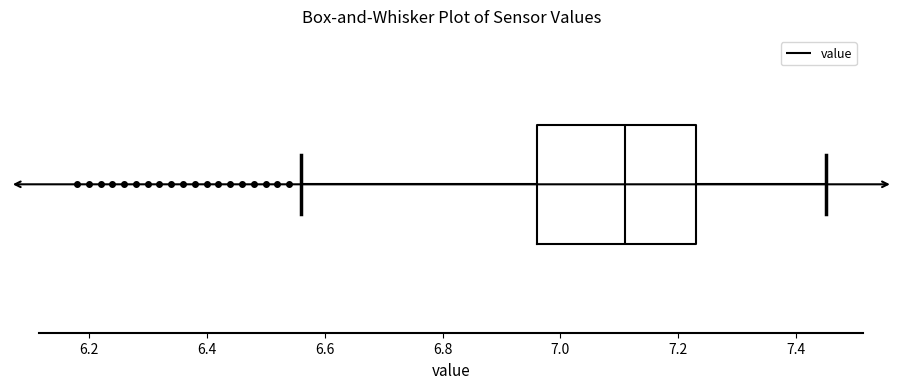

Where does the median line of the box sit on the x-axis? The values are not printed on the chart, so give them approximately, as read against the axis.

7.12